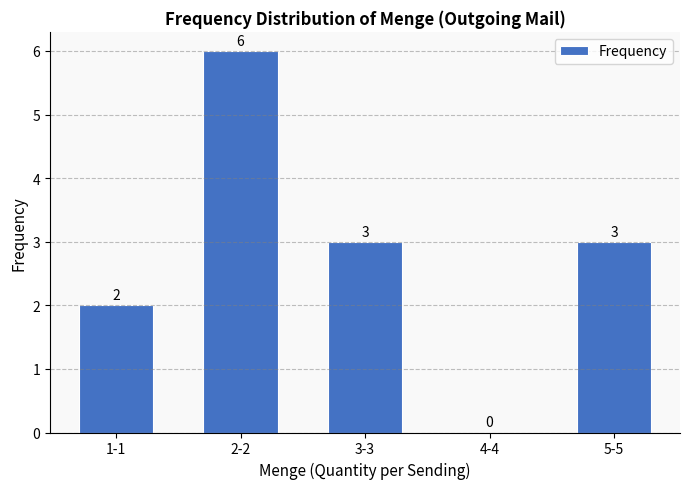

Reading left to right, extract all data points from this chart.

1-1=2	2-2=6	3-3=3	4-4=0	5-5=3